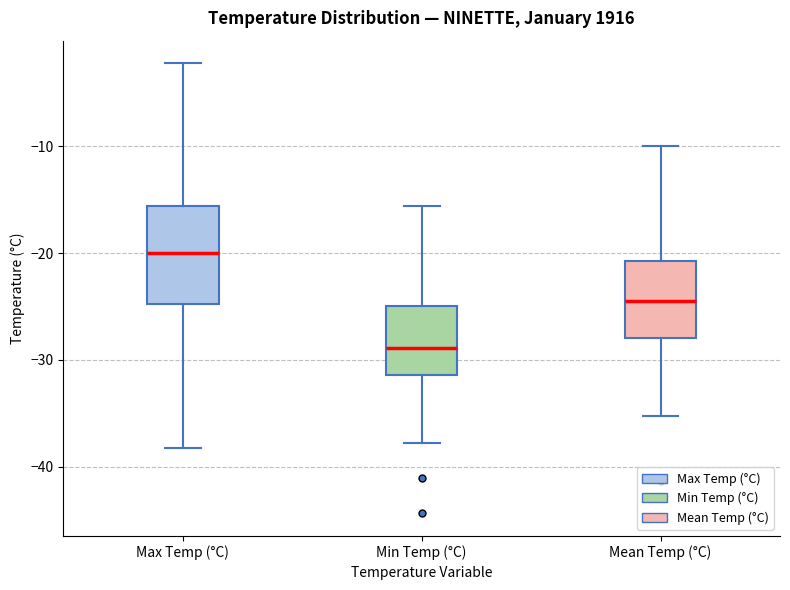

Which box's median line is the lowest?

Min Temp (°C)